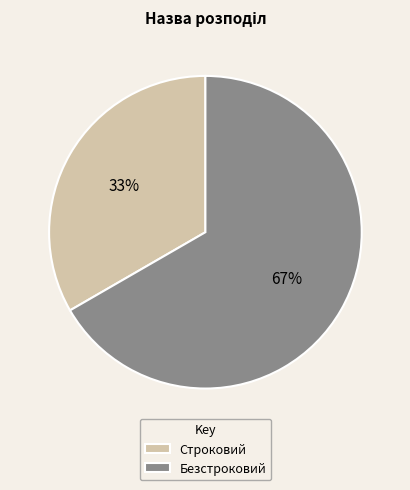

To the nearest percent, what is the combined percentage of Строковий and Безстроковий?

100%